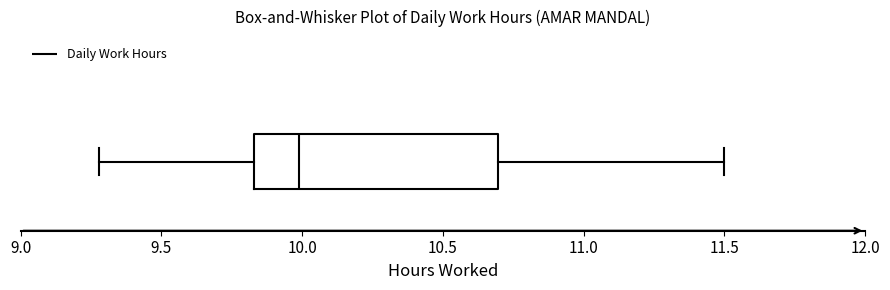

Transcribe this box plot: give where the median line is, the range the box spans, and where the two whiskers end, as read against the x-axis. The values are not printed on the chart, so give them approximately, as read against the axis.

median 10.00, box 9.85 to 10.70, whiskers 9.30 to 11.50